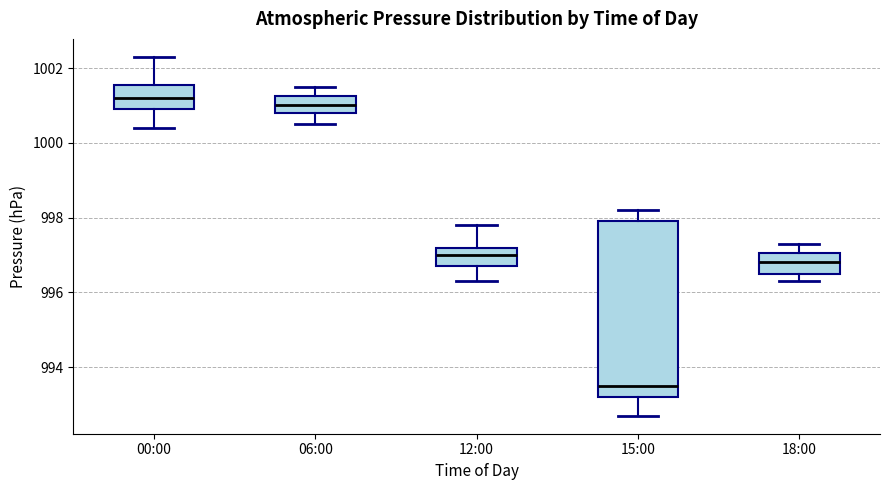

Reading left to right, read every box against the y-axis: the position of its median line, the range the box covers, and the ends of its whiskers. The values are not printed on the chart, so give them approximately, as read against the axis.

00:00: median 1001.2, box 1001.0 to 1001.6, whiskers 1000.4 to 1002.4
06:00: median 1001.0, box 1000.8 to 1001.2, whiskers 1000.6 to 1001.6
12:00: median 997.0, box 996.8 to 997.2, whiskers 996.4 to 997.8
15:00: median 993.6, box 993.2 to 998.0, whiskers 992.8 to 998.2
18:00: median 996.8, box 996.6 to 997.0, whiskers 996.4 to 997.4